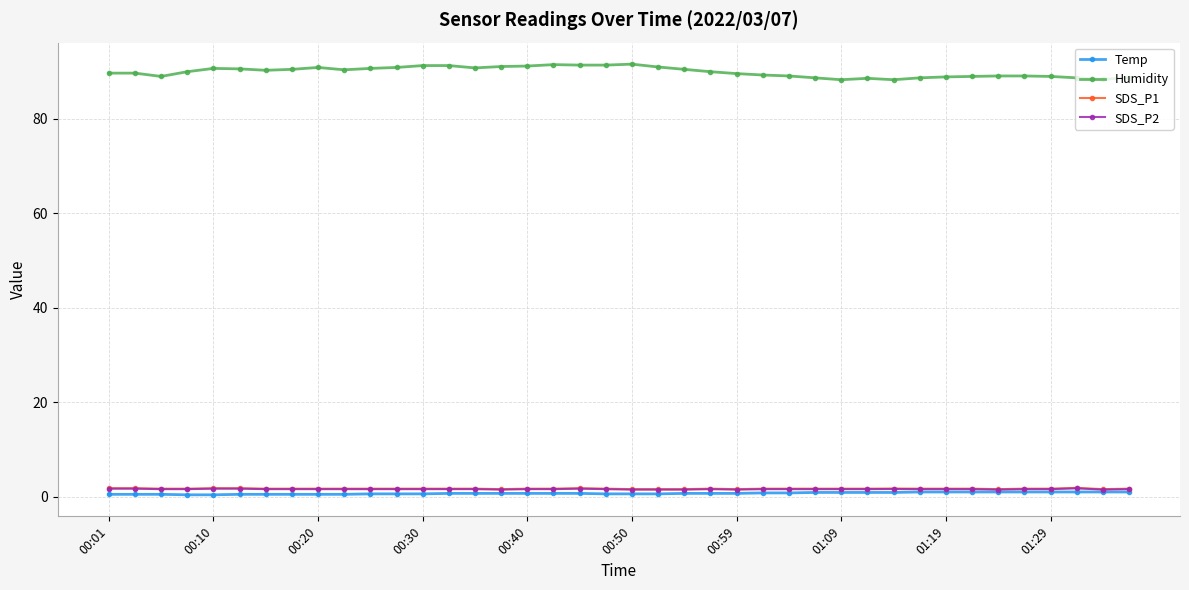

At how many categories does at least one series exceed 8?

40